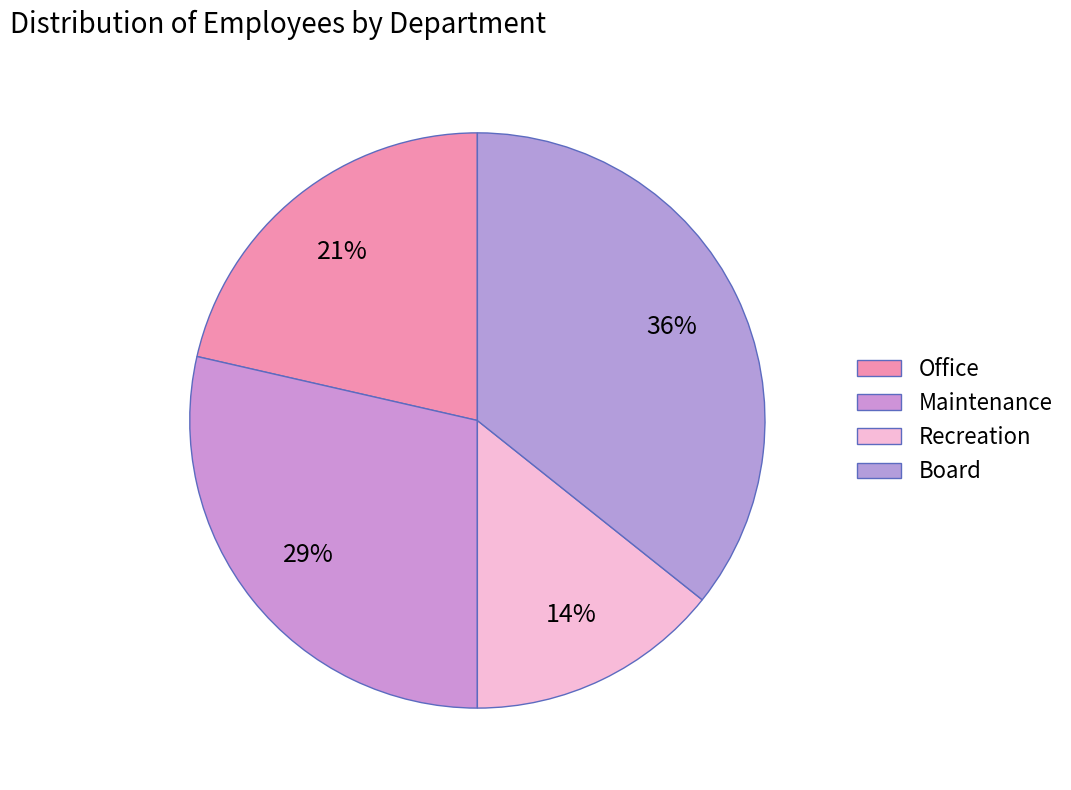

The Recreation slice represents 6% of the pie. True or false?

False